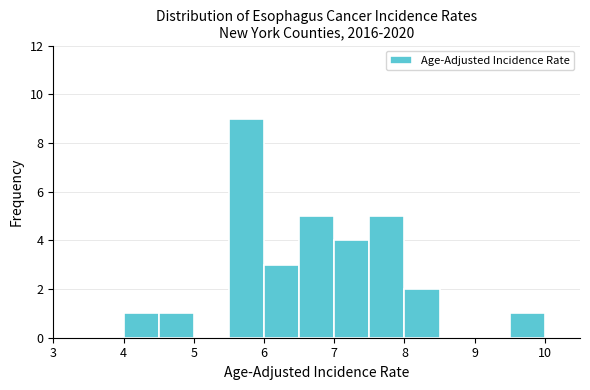

Over which range of the x-axis is the bar tallest?

5.5 to 6.0